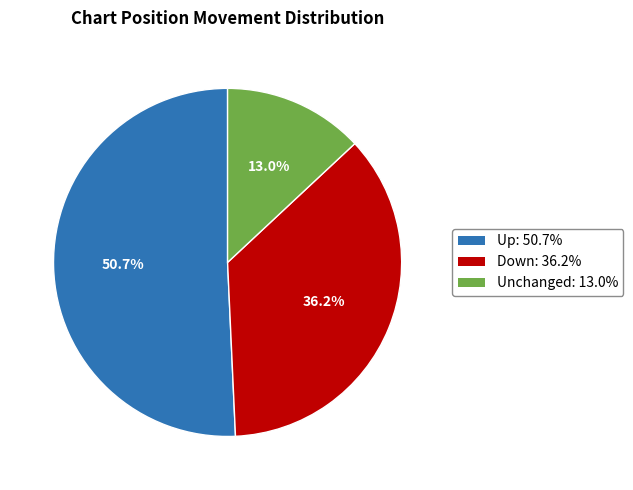

Is there a majority slice in this chart?

Yes